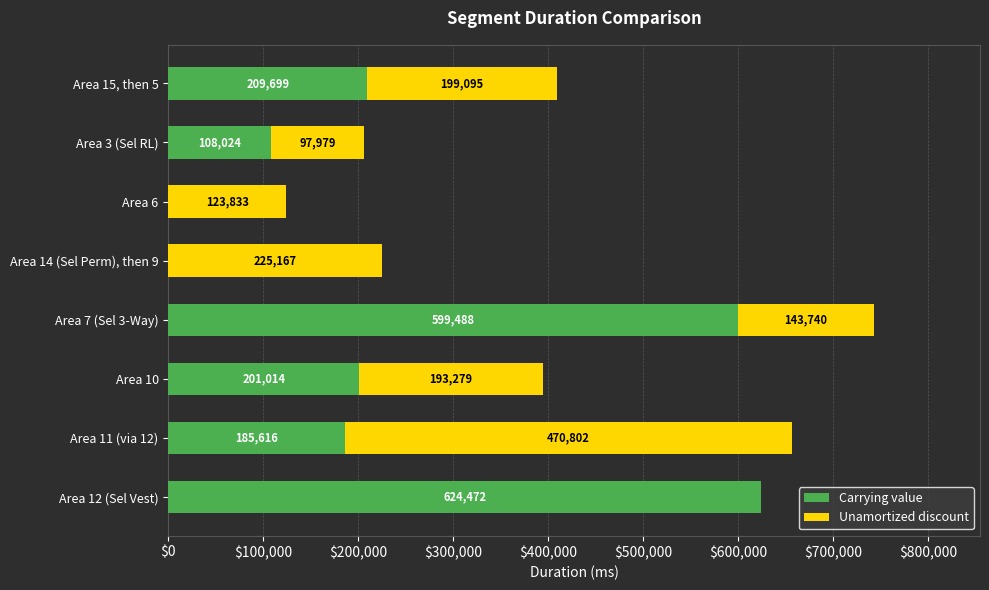

True or false: Carrying value has a value of -370074 at Area 6.

False